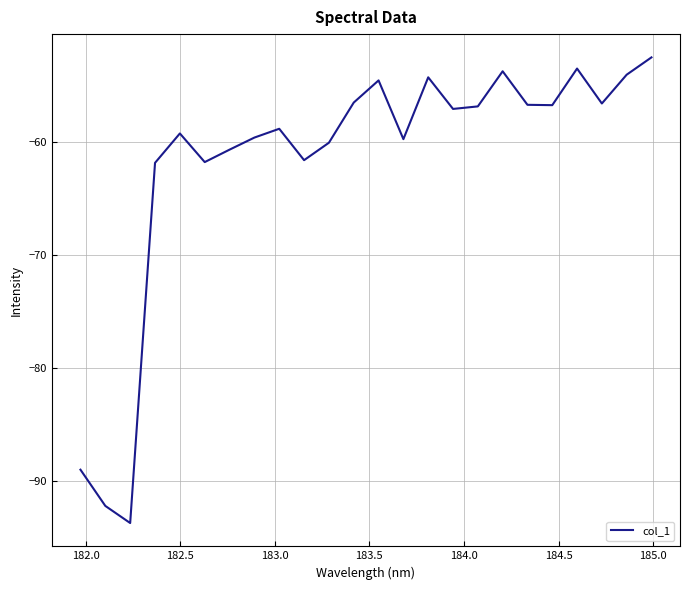

Count the number of data series in this chart.

1